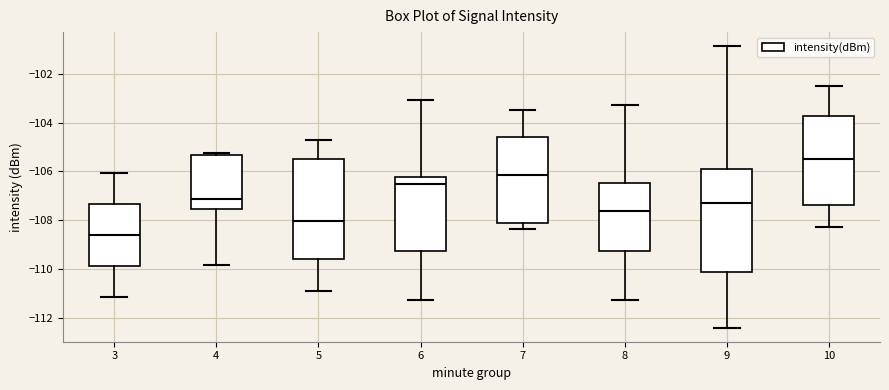

Reading left to right, read every box against the y-axis: the position of its median line, the range the box covers, and the ends of its whiskers. The values are not printed on the chart, so give them approximately, as read against the axis.

3: median -108.6, box -109.8 to -107.4, whiskers -111.2 to -106.0
4: median -107.2, box -107.6 to -105.4, whiskers -109.8 to -105.2
5: median -108.0, box -109.6 to -105.4, whiskers -110.8 to -104.8
6: median -106.6, box -109.2 to -106.2, whiskers -111.2 to -103.0
7: median -106.2, box -108.2 to -104.6, whiskers -108.4 to -103.4
8: median -107.6, box -109.2 to -106.4, whiskers -111.4 to -103.2
9: median -107.2, box -110.2 to -105.8, whiskers -112.4 to -100.8
10: median -105.4, box -107.4 to -103.8, whiskers -108.2 to -102.6